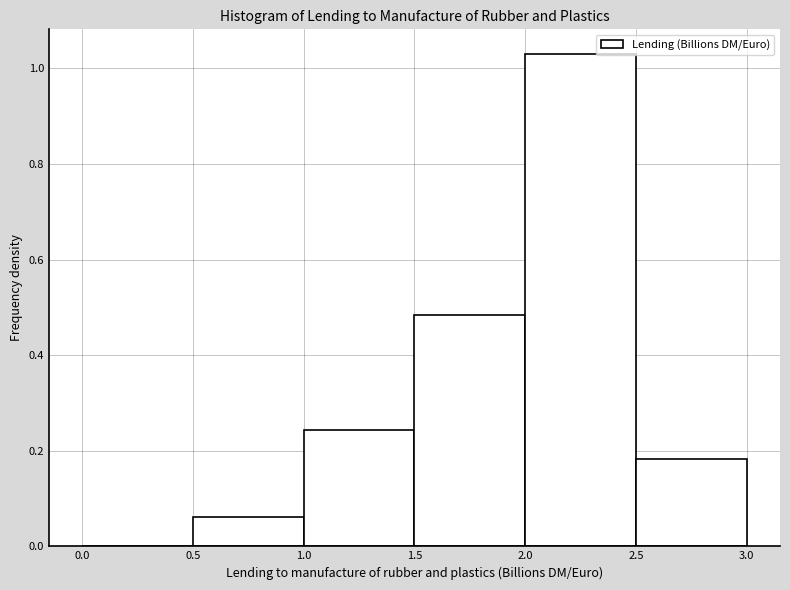

Which range on the x-axis has the tallest bar?

2.0 to 2.5